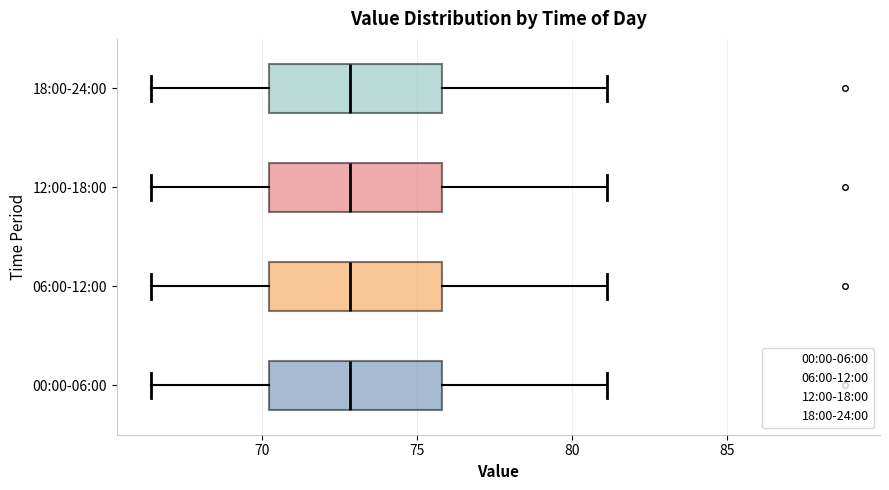

Where does the left whisker of the box for 18:00-24:00 end on the x-axis? The values are not printed on the chart, so give them approximately, as read against the axis.

66.5